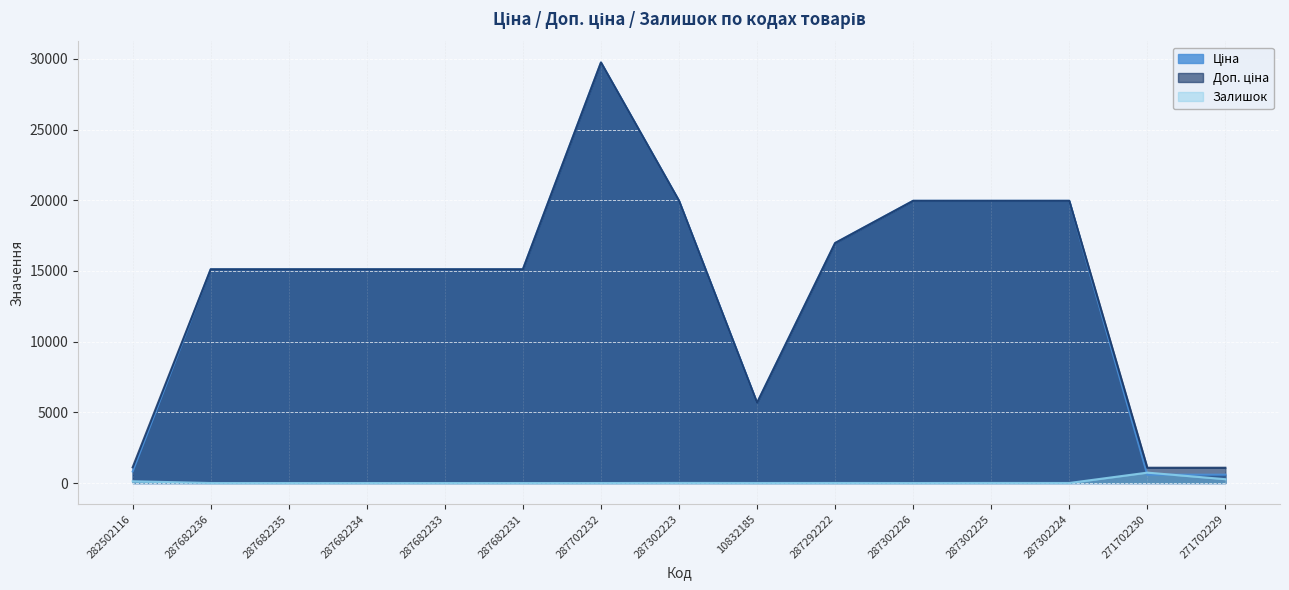

The value of Доп. ціна at 287302223 is 19964.2. True or false?

True